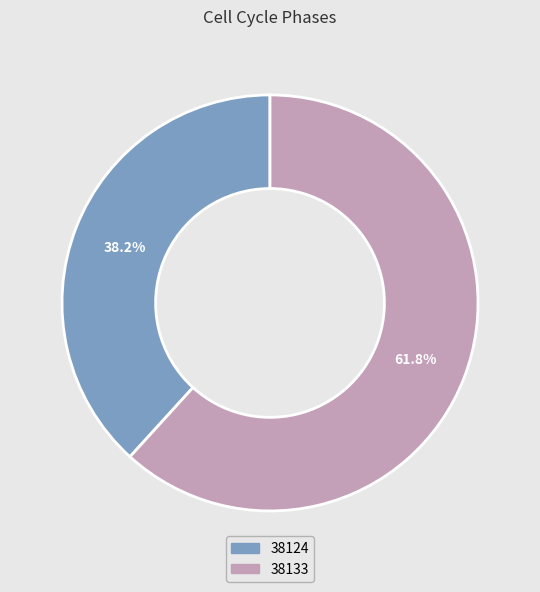

Which has a higher value, 38124 or 38133?

38133